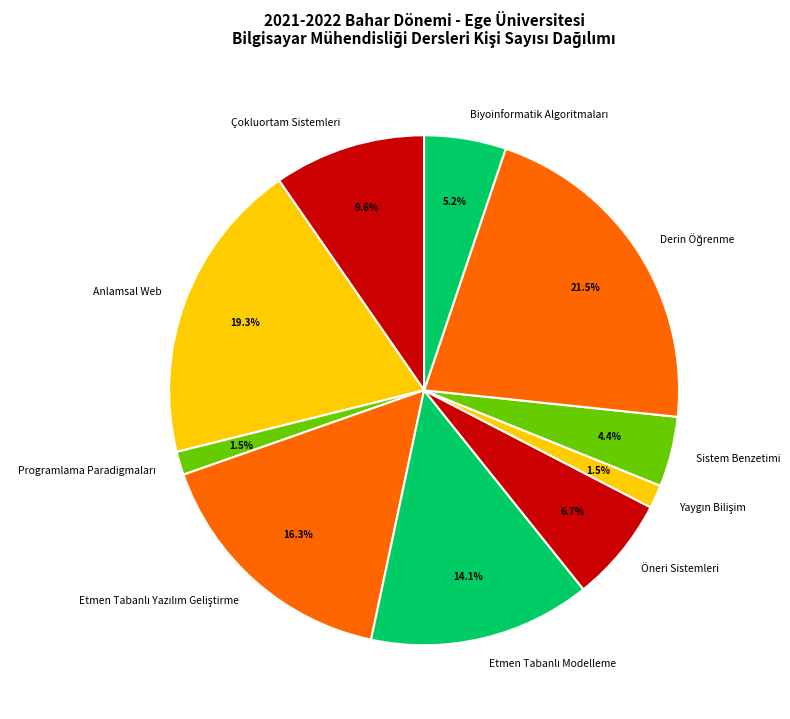

Does Öneri Sistemleri account for over 50% of the chart?

No